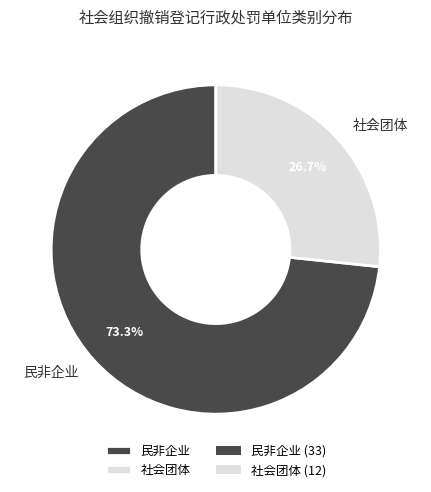

The 社会团体 slice represents 27% of the pie. True or false?

True